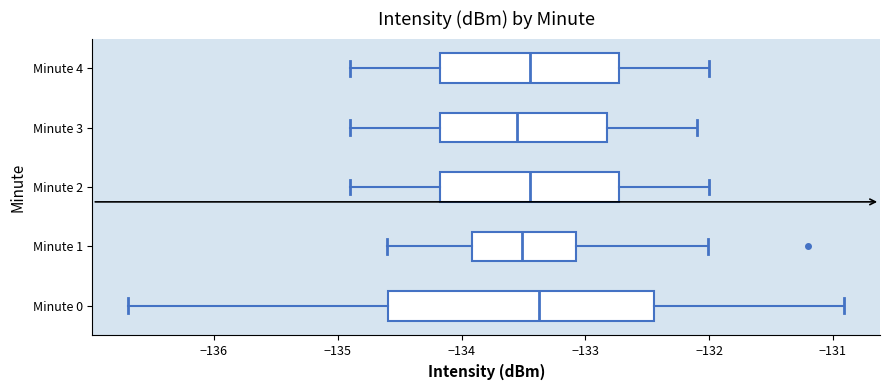

Reading bottom to top, read every box against the x-axis: the position of its median line, the range the box covers, and the ends of its whiskers. The values are not printed on the chart, so give them approximately, as read against the axis.

Minute 0: median -133.4, box -134.6 to -132.4, whiskers -136.7 to -130.9
Minute 1: median -133.5, box -133.9 to -133.1, whiskers -134.6 to -132.0
Minute 2: median -133.4, box -134.2 to -132.7, whiskers -134.9 to -132.0
Minute 3: median -133.5, box -134.2 to -132.8, whiskers -134.9 to -132.1
Minute 4: median -133.4, box -134.2 to -132.7, whiskers -134.9 to -132.0